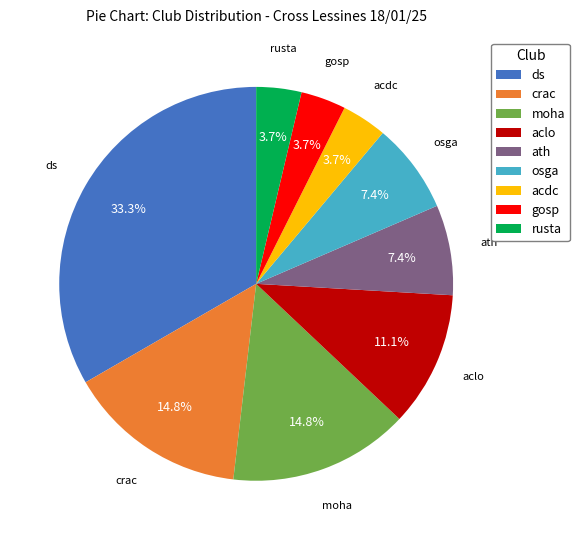

What percentage is NOT represented by osga?

92.6%